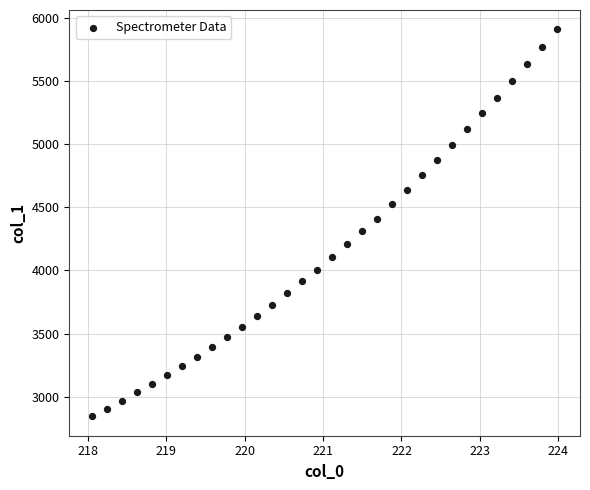

What is the range of Y values (max minus min)?

3064.1